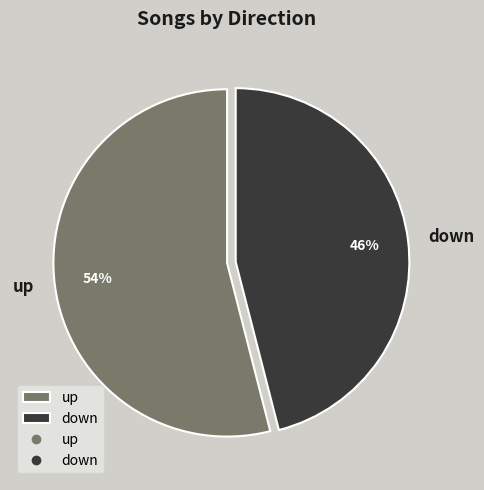

Is the sum of up and down greater than half?

Yes